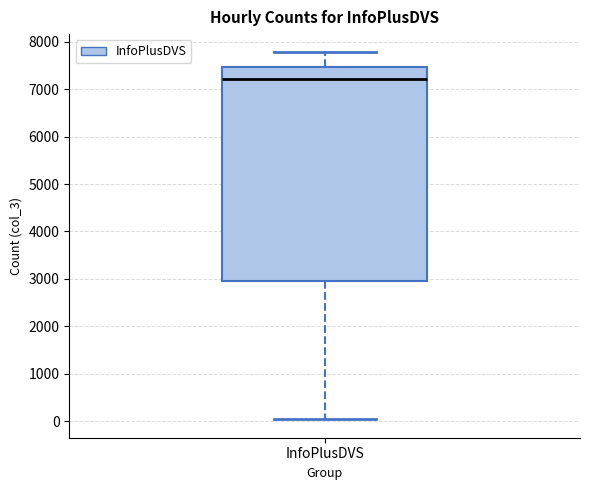

Transcribe this box plot: give where the median line is, the range the box spans, and where the two whiskers end, as read against the y-axis. The values are not printed on the chart, so give them approximately, as read against the axis.

median 7200, box 3000 to 7500, whiskers 0 to 7800